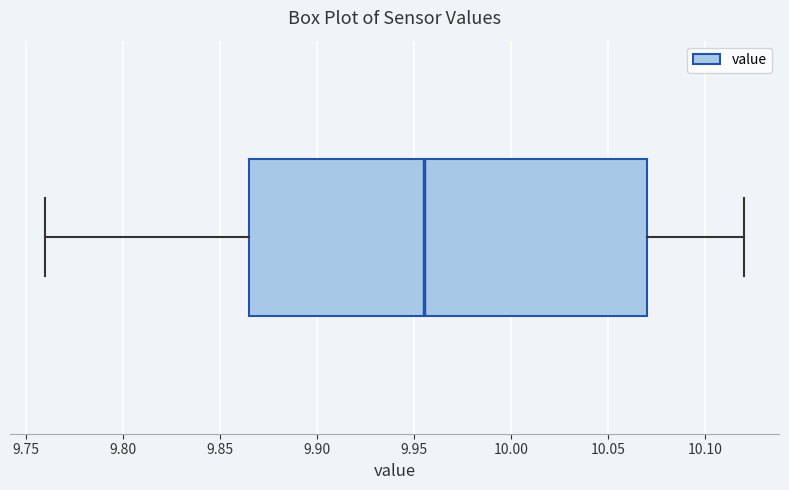

Where does the right whisker of the box end on the x-axis? The values are not printed on the chart, so give them approximately, as read against the axis.

10.120